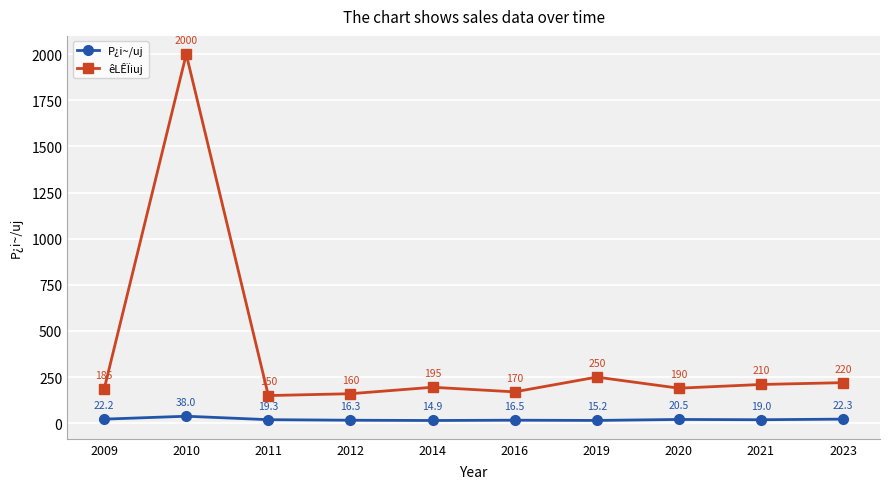

Where does the P¿i~/uj series first go above 19?

2009